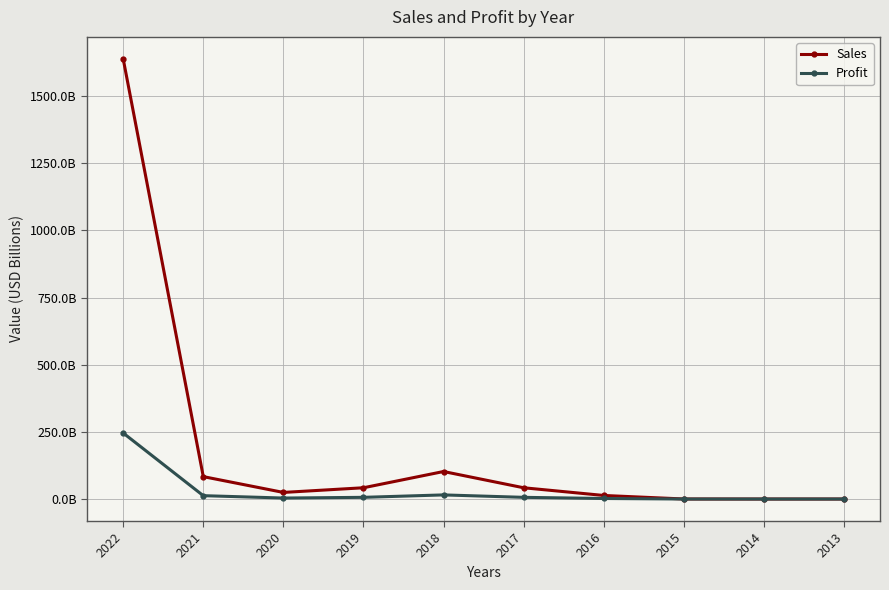

Does the chart have visible grid lines?

Yes